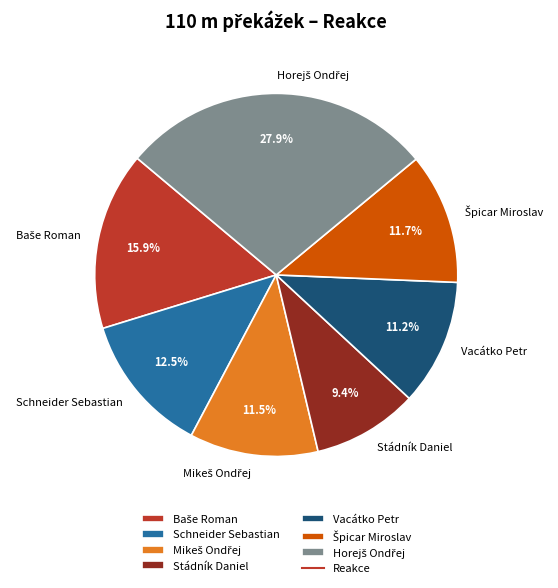

Which slice is the smallest?

Stádník Daniel